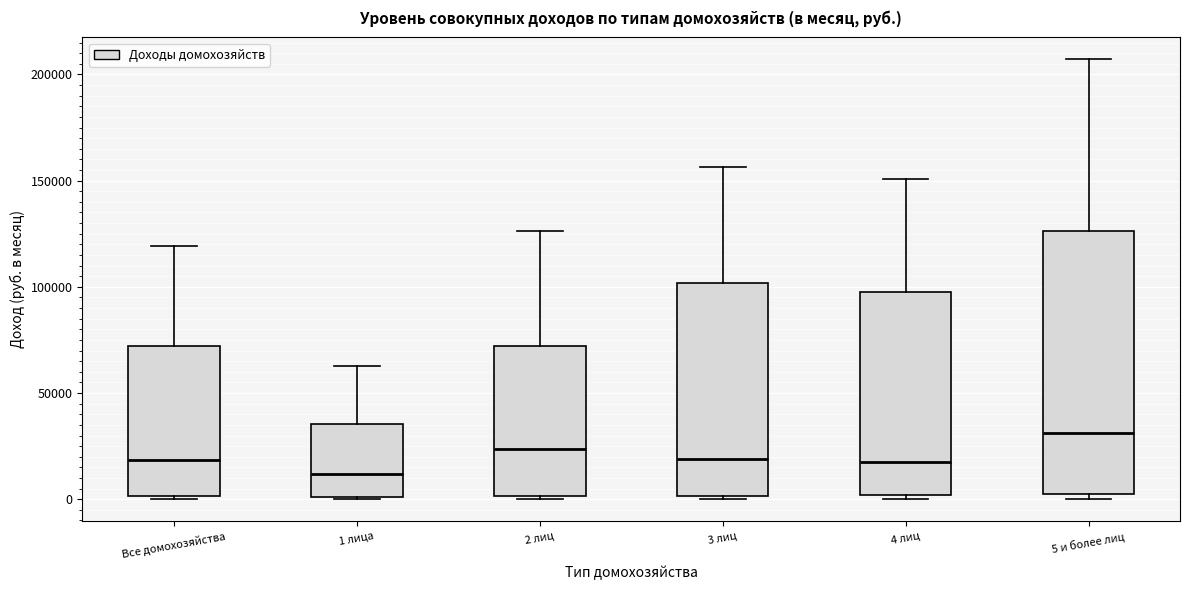

Where is the upper edge of the box for 2 лиц on the y-axis? The values are not printed on the chart, so give them approximately, as read against the axis.

70000